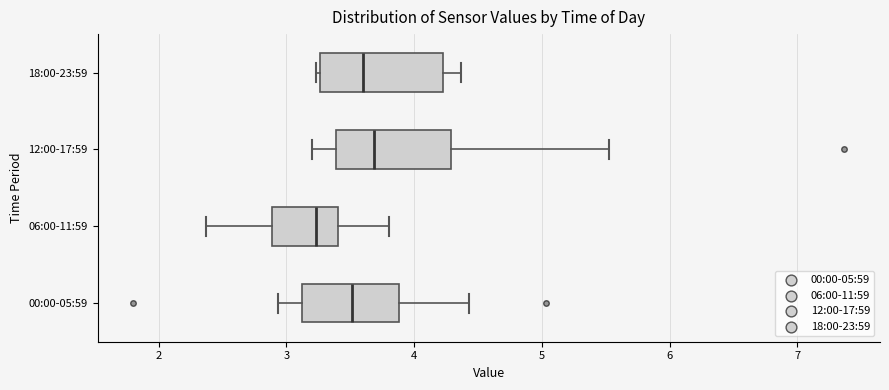

Reading bottom to top, read every box against the x-axis: the position of its median line, the range the box covers, and the ends of its whiskers. The values are not printed on the chart, so give them approximately, as read against the axis.

00:00-05:59: median 3.5, box 3.1 to 3.9, whiskers 2.9 to 4.4
06:00-11:59: median 3.2, box 2.9 to 3.4, whiskers 2.4 to 3.8
12:00-17:59: median 3.7, box 3.4 to 4.3, whiskers 3.2 to 5.5
18:00-23:59: median 3.6, box 3.3 to 4.2, whiskers 3.2 to 4.4